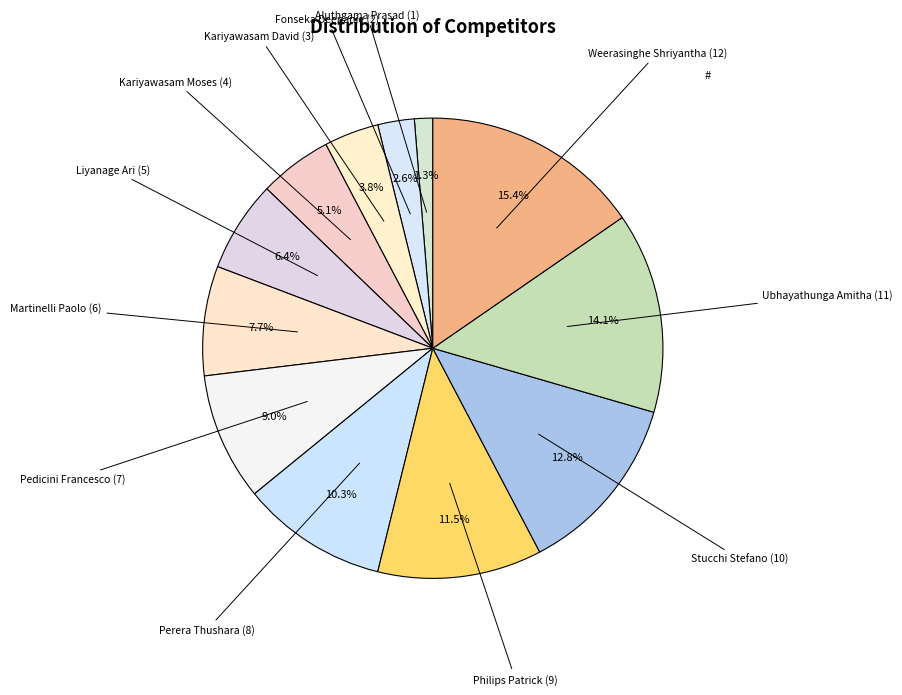

Which slice is the largest?

Weerasinghe Shriyantha